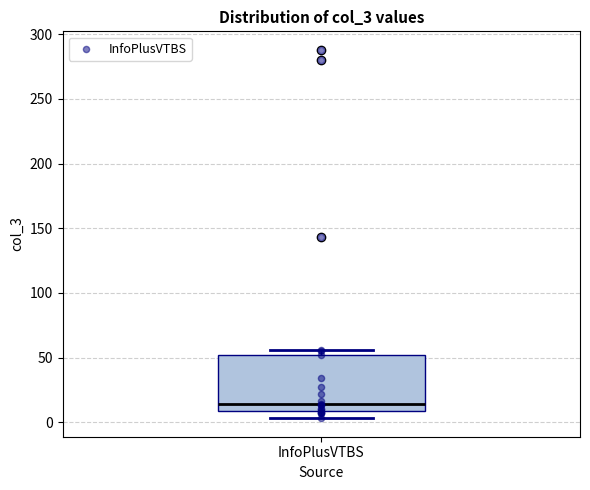

Read this box plot against the y-axis: the position of the median line, the range covered by the box, and the ends of both whiskers. The values are not printed on the chart, so give them approximately, as read against the axis.

median 15, box 10 to 50, whiskers 5 to 55